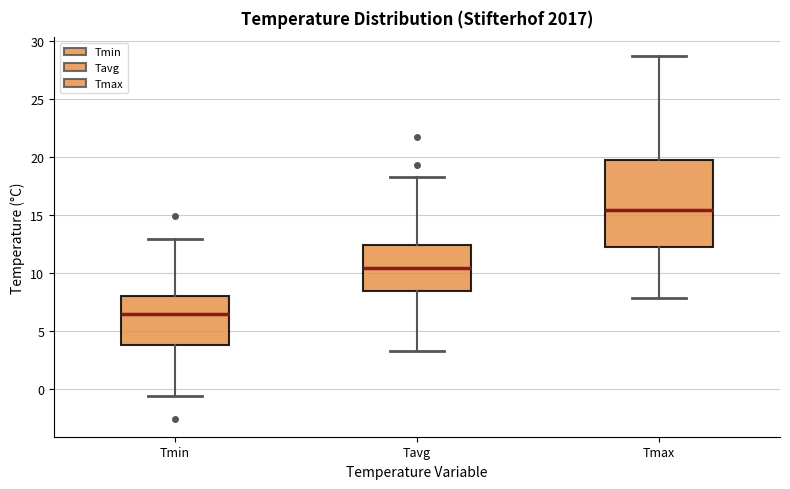

Reading left to right, transcribe this box plot: for each box, give where its median line is, the range the box spans, and where its two whiskers end, as read against the y-axis. The values are not printed on the chart, so give them approximately, as read against the axis.

Tmin: median 6.5, box 4.0 to 8.0, whiskers -0.5 to 13.0
Tavg: median 10.5, box 8.5 to 12.5, whiskers 3.5 to 18.5
Tmax: median 15.5, box 12.0 to 20.0, whiskers 8.0 to 29.0